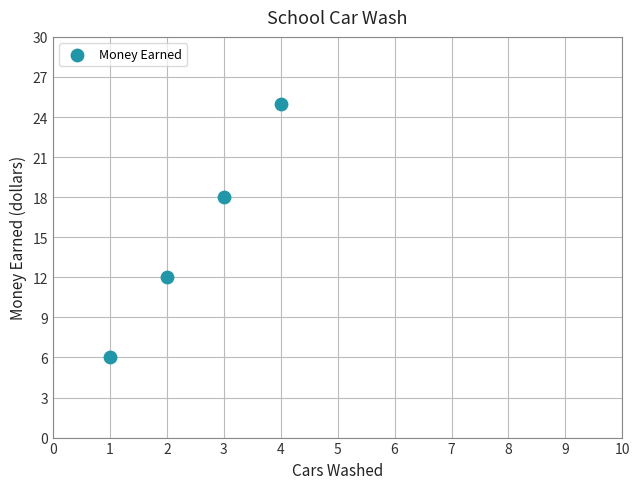

What is the average Y value?

15